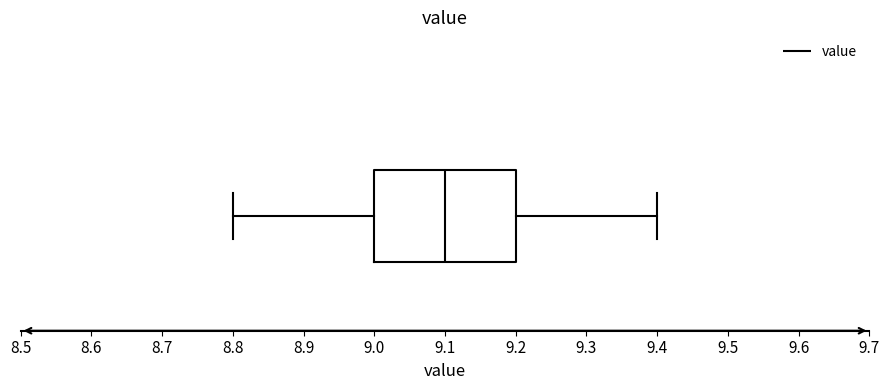

Read this box plot against the x-axis: the position of the median line, the range covered by the box, and the ends of both whiskers. The values are not printed on the chart, so give them approximately, as read against the axis.

median 9.1, box 9.0 to 9.2, whiskers 8.8 to 9.4